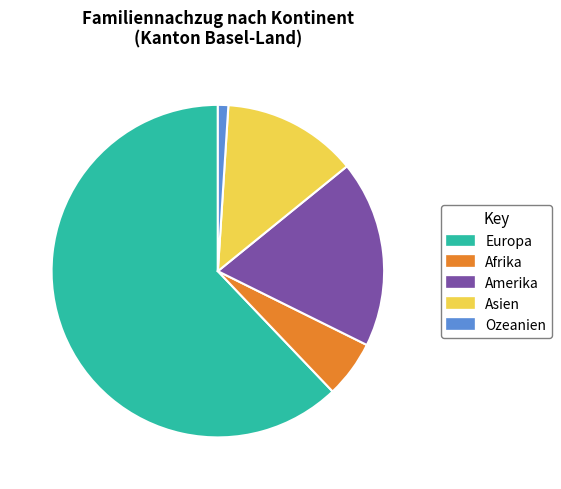

Between Asien and Afrika, which is larger?

Asien